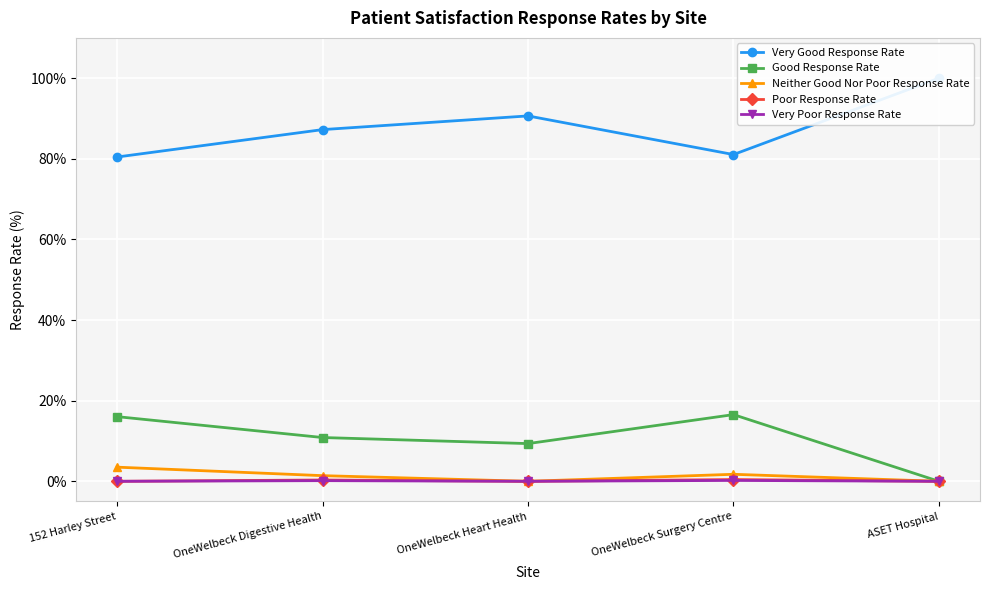

True or false: Poor Response Rate and Very Poor Response Rate cross at least once.

False